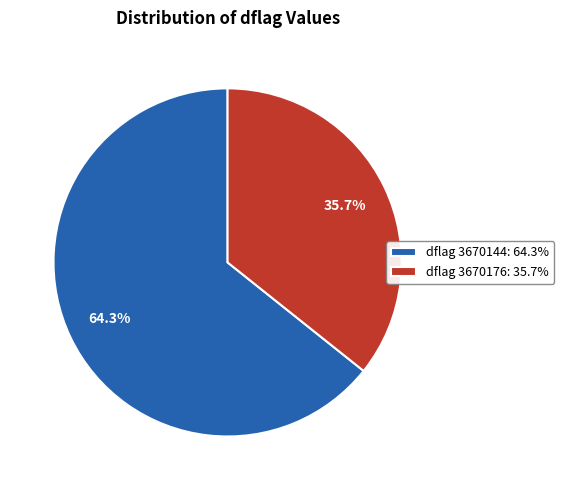

Between dflag 3670144: 64.3% and dflag 3670176: 35.7%, which is larger?

dflag 3670144: 64.3%